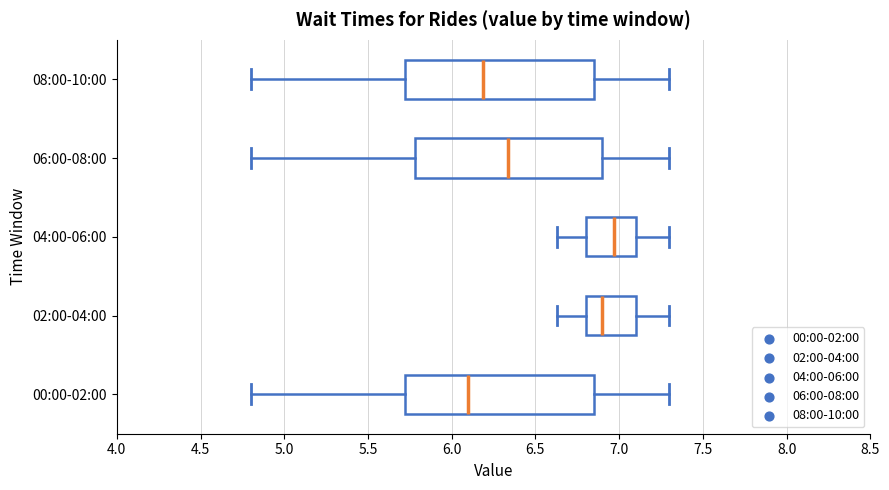

Where does the median line of the box for 06:00-08:00 sit on the x-axis? The values are not printed on the chart, so give them approximately, as read against the axis.

6.35